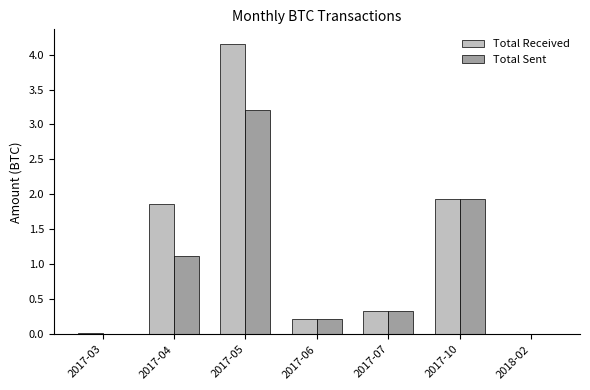

Which series changed the most between 2017-03 and 2017-10?

Total Sent